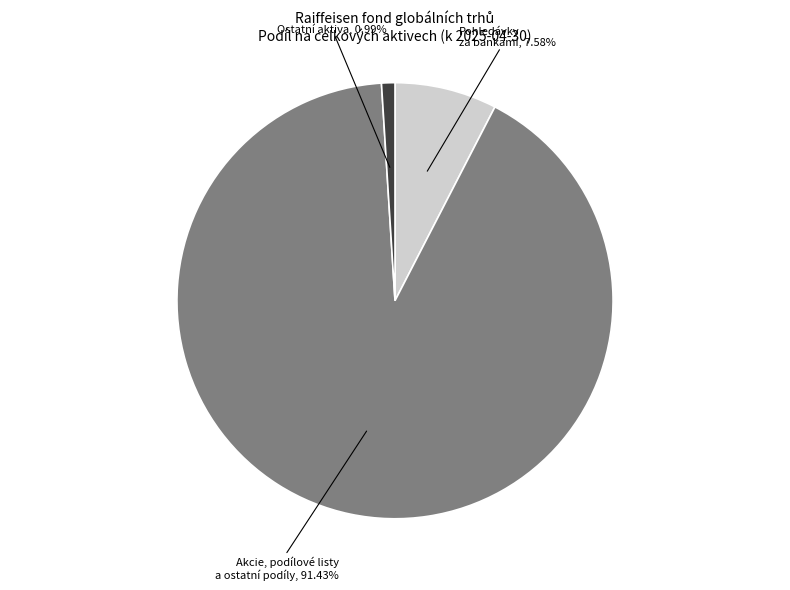

How many segments does this pie chart have?

3